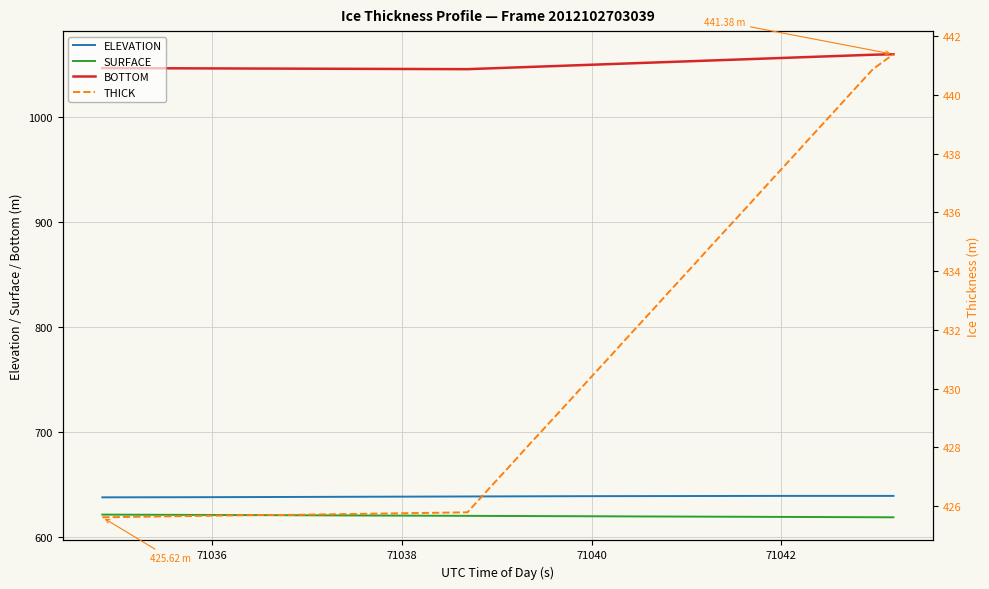

What is the value of the SURFACE point at the 9th from the left?

620.5